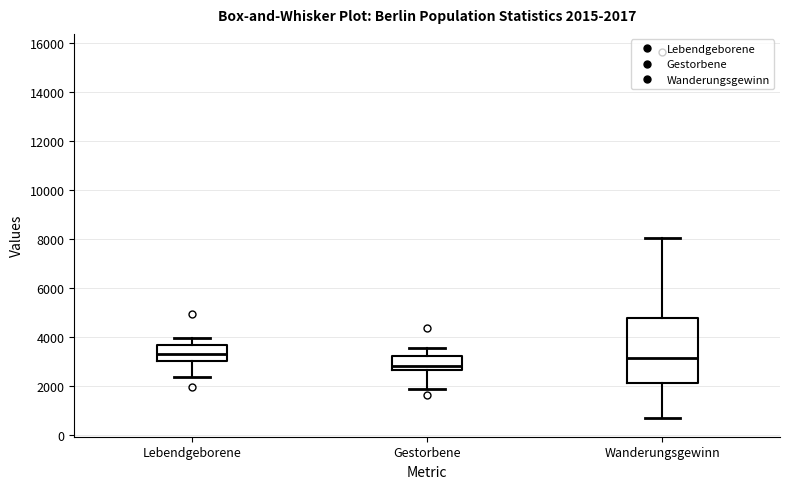

Which box is the tallest, from its lower edge to its upper edge?

Wanderungsgewinn